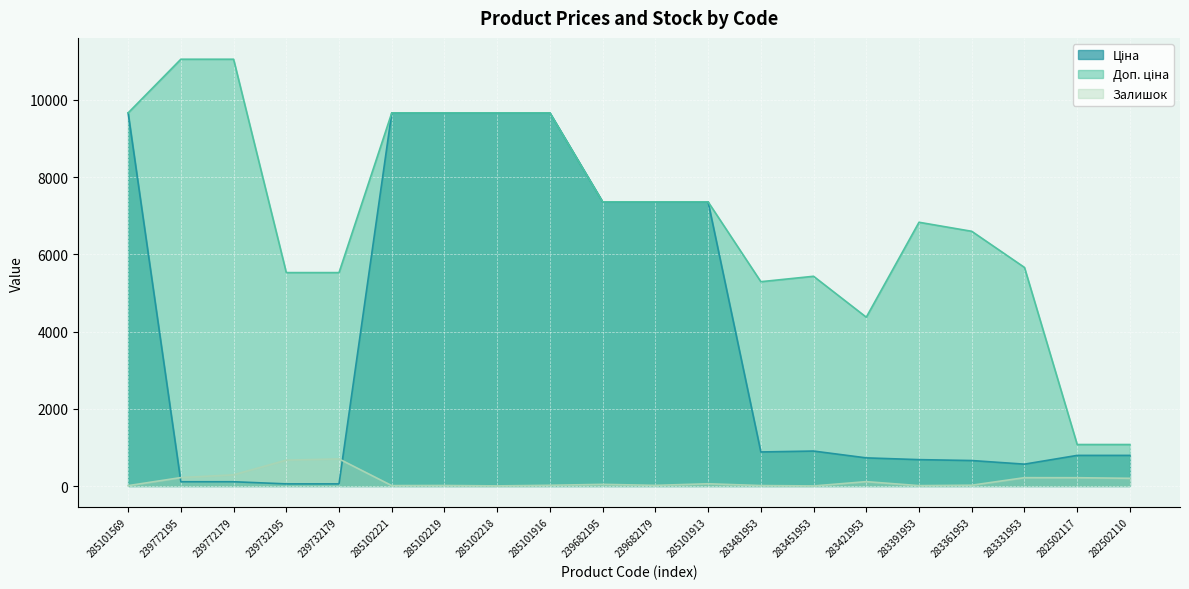

At which label does Ціна reach its minimum?

239732195